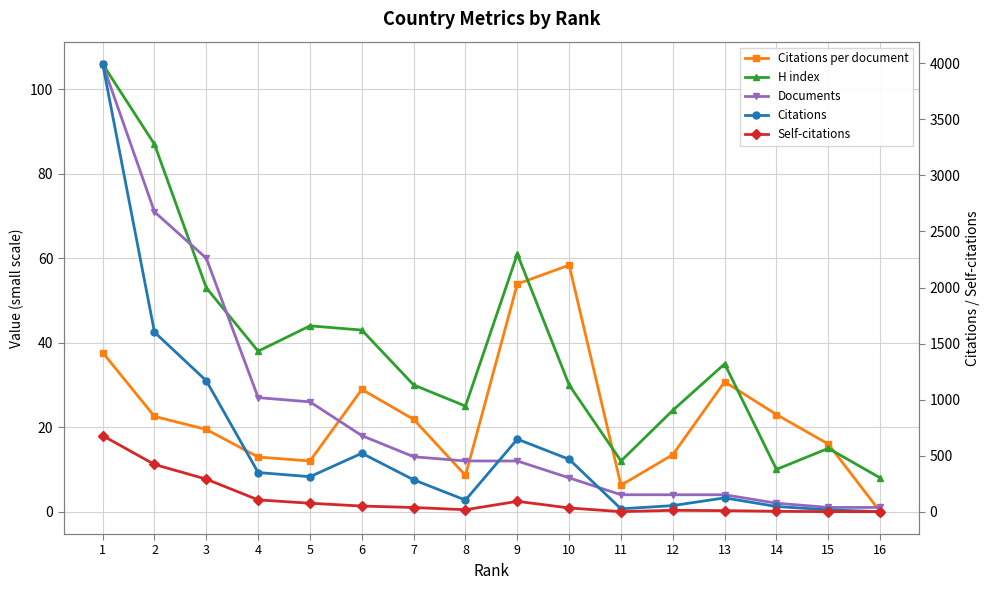

Reading left to right, extract all data points from this chart.

Citations per document: 37.7	22.6	19.5	12.9	12.0	28.9	21.9	8.6	53.9	58.4	6.2	13.5	30.8	23.0	16.0	0.0
H index: 106.0	87.0	53.0	38.0	44.0	43.0	30.0	25.0	61.0	30.0	12.0	24.0	35.0	10.0	15.0	8.0
Documents: 106.0	71.0	60.0	27.0	26.0	18.0	13.0	12.0	12.0	8.0	4.0	4.0	4.0	2.0	1.0	1.0
Citations: 3994.0	1601.0	1168.0	349.0	312.0	521.0	284.0	103.0	647.0	467.0	25.0	54.0	123.0	46.0	16.0	0.0
Self-citations: 678.0	421.0	290.0	105.0	75.0	50.0	37.0	17.0	92.0	33.0	0.0	12.0	9.0	3.0	0.0	0.0